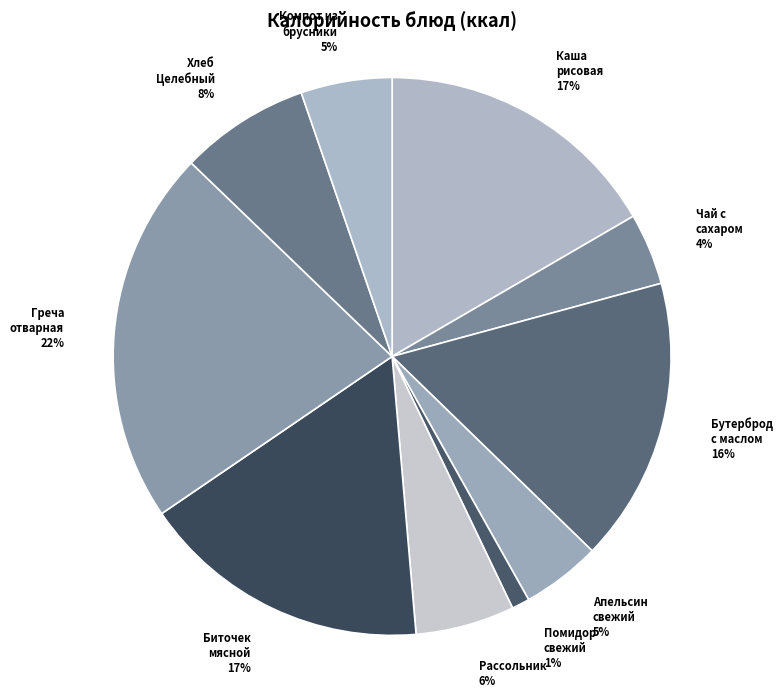

The Чай с сахаром slice represents 4% of the pie. True or false?

True